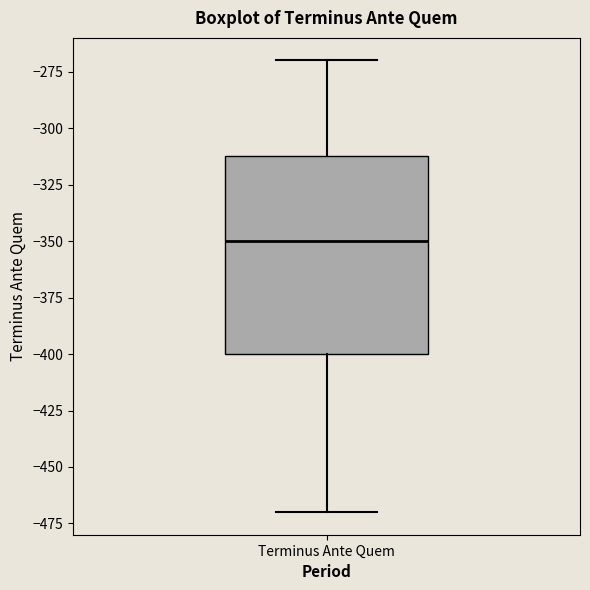

Transcribe this box plot: give where the median line is, the range the box spans, and where the two whiskers end, as read against the y-axis. The values are not printed on the chart, so give them approximately, as read against the axis.

median -350, box -400 to -310, whiskers -470 to -270